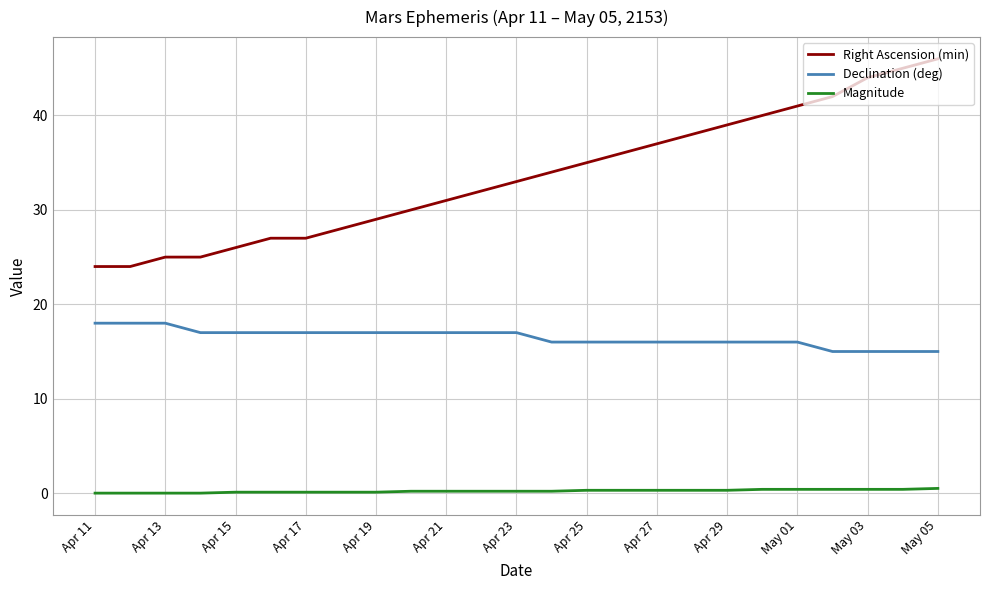

Which series has the largest range (max minus min)?

Right Ascension (min)